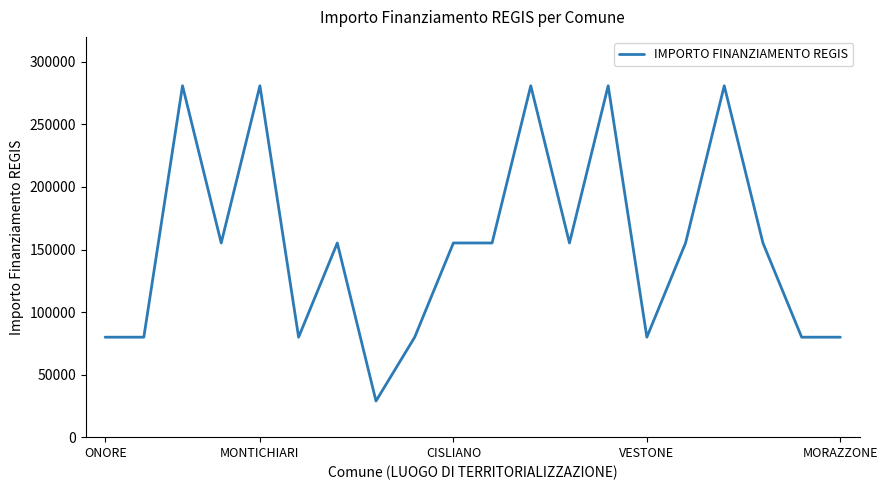

What is the greatest value displayed?

280932